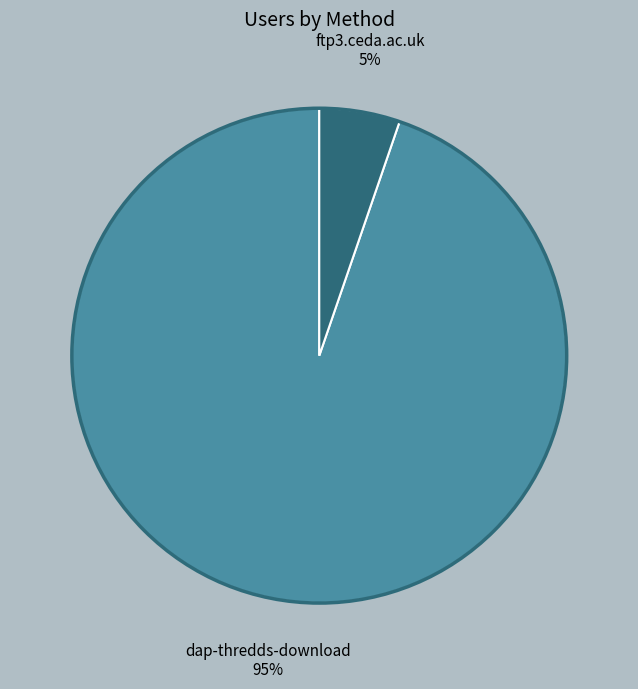

Count the number of slices in the pie.

2